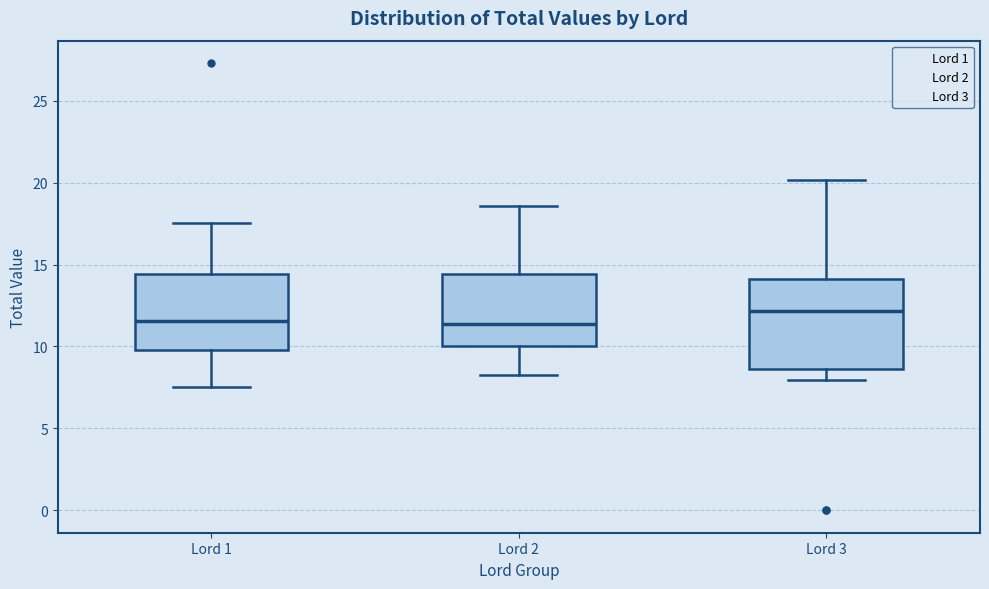

Which box's median line is the highest?

Lord 3